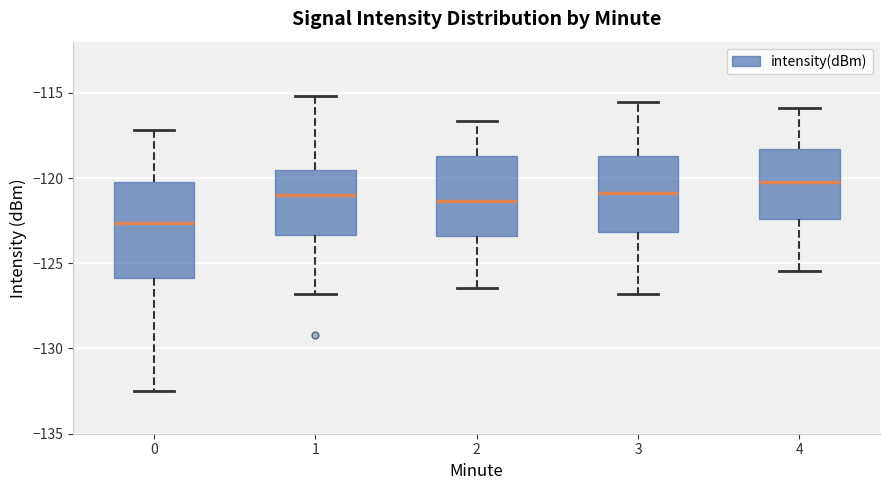

Comparing the boxes themselves (not the whiskers), which one is the tallest?

0